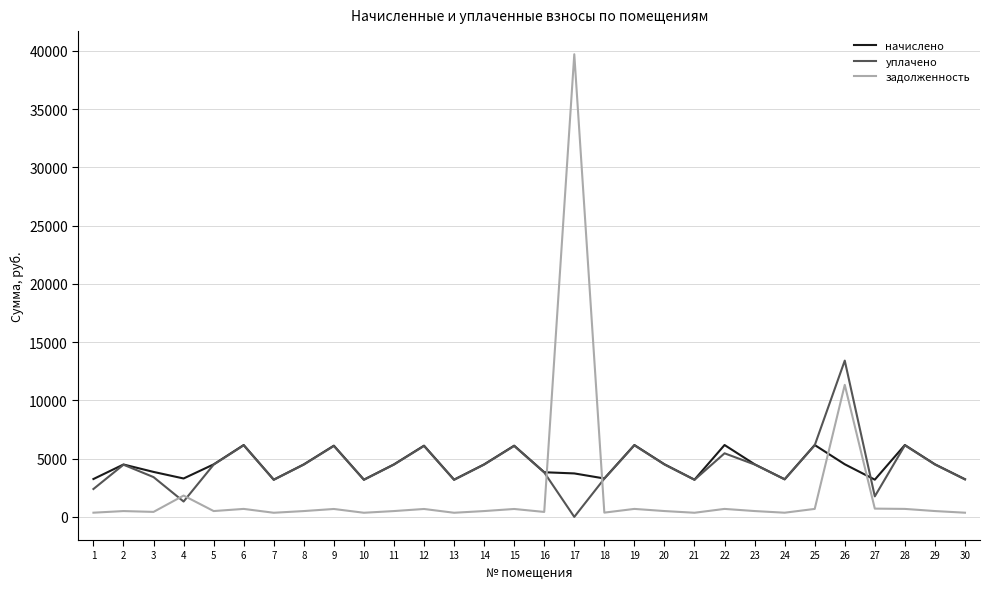

What is the difference between the second highest and minimum values in the задолженность series?

10975.8